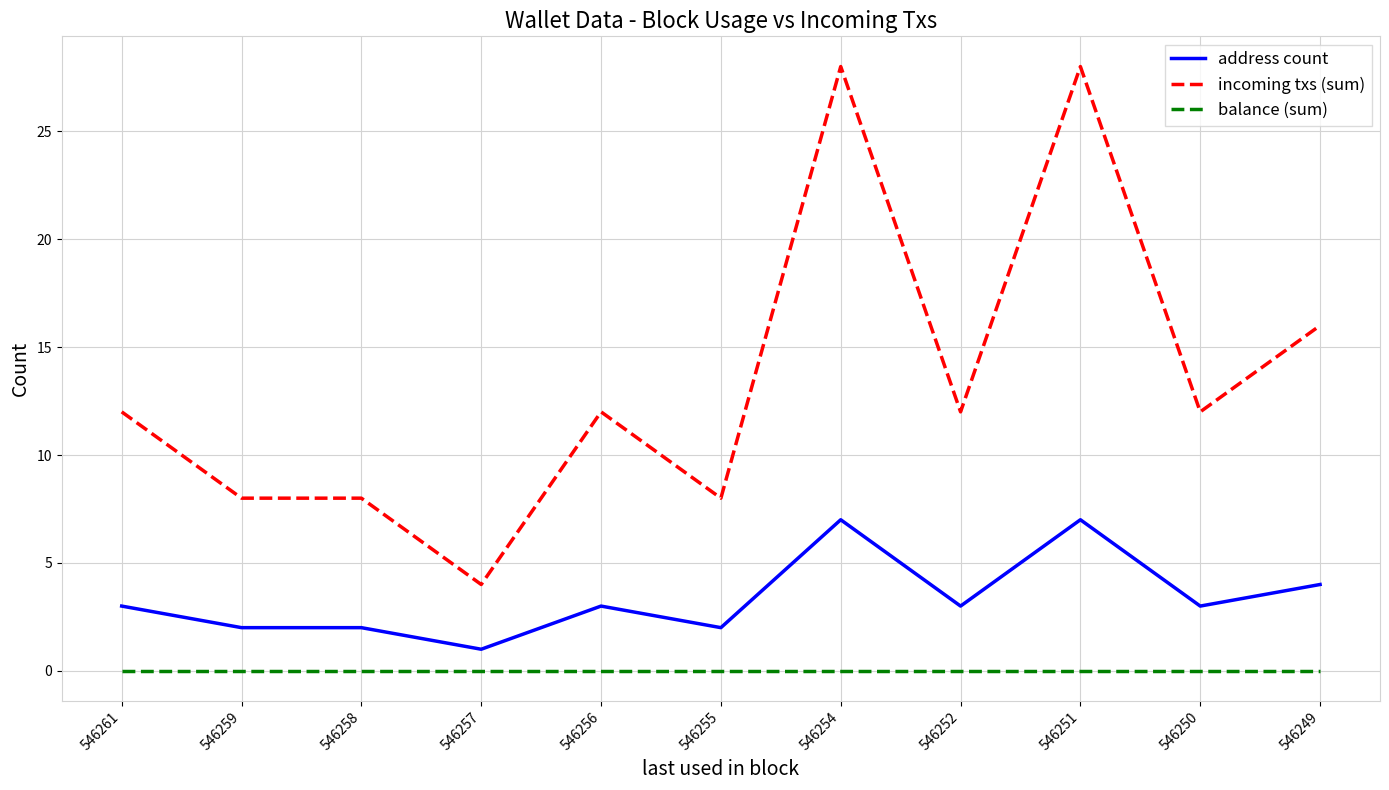

Which category has the lowest value in the address count series?

546257